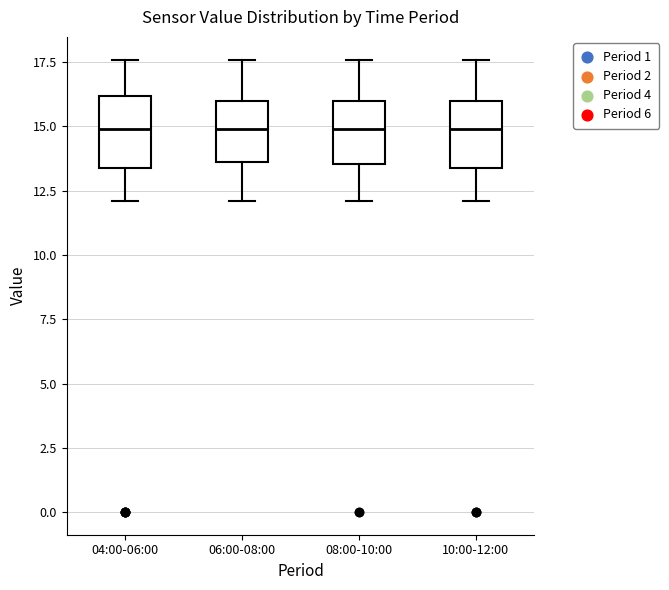

Reading left to right, read every box against the y-axis: the position of its median line, the range the box covers, and the ends of its whiskers. The values are not printed on the chart, so give them approximately, as read against the axis.

04:00-06:00: median 15.0, box 13.5 to 16.0, whiskers 12.0 to 17.5
06:00-08:00: median 15.0, box 13.5 to 16.0, whiskers 12.0 to 17.5
08:00-10:00: median 15.0, box 13.5 to 16.0, whiskers 12.0 to 17.5
10:00-12:00: median 15.0, box 13.5 to 16.0, whiskers 12.0 to 17.5